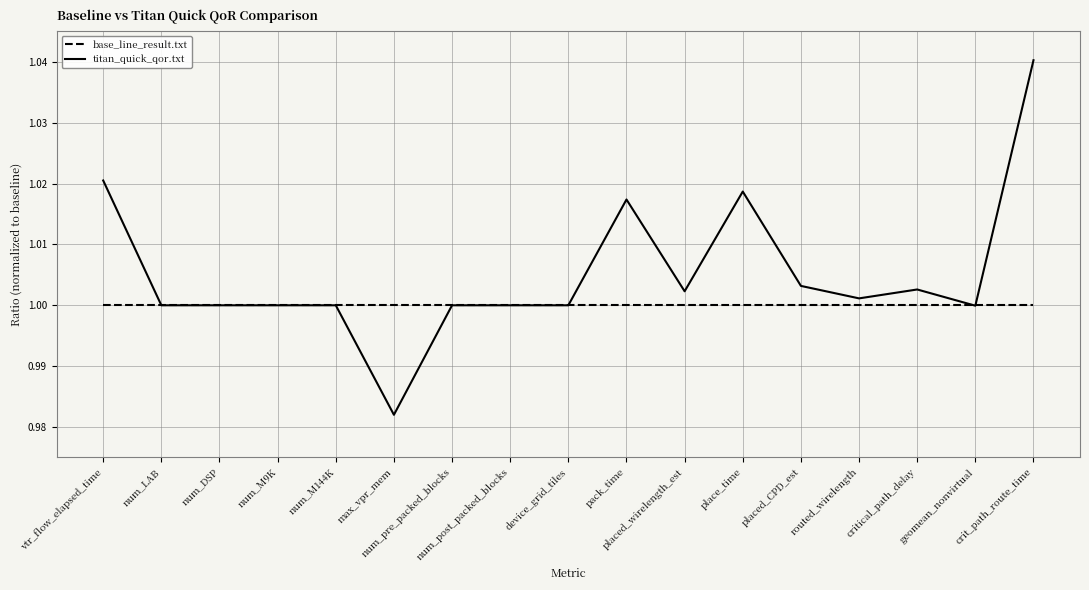

What are all the series names shown in the legend?

base_line_result.txt, titan_quick_qor.txt